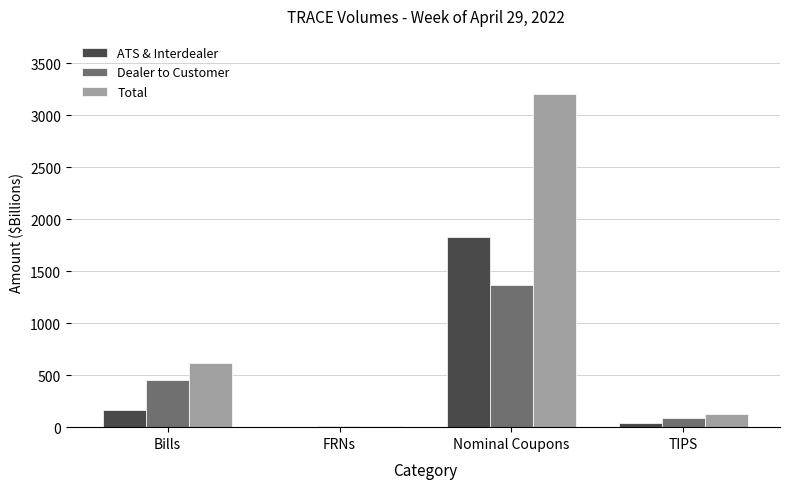

Reading right to left, extract all data points from this chart.

ATS & Interdealer: 36.9	1831.6	2.0	165.1
Dealer to Customer: 85.4	1367.8	12.5	451.2
Total: 122.3	3199.5	14.5	616.3